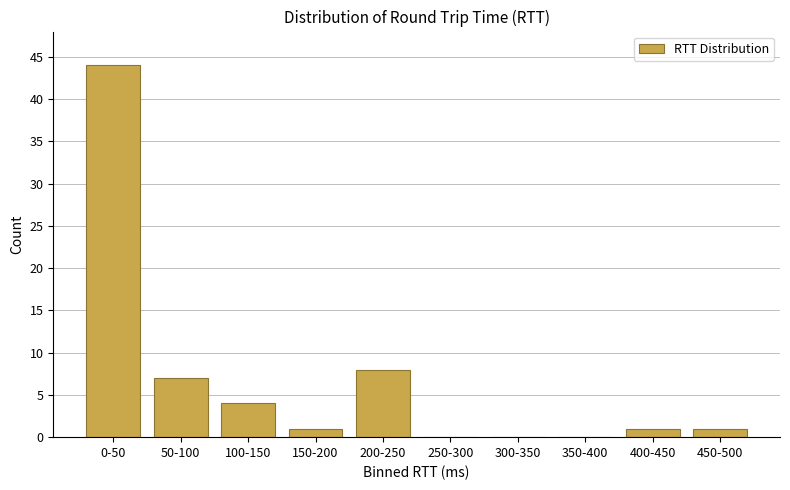

Reading left to right, what are all the values shown in this chart?

0-50=44	50-100=7	100-150=4	150-200=1	200-250=8	250-300=0	300-350=0	350-400=0	400-450=1	450-500=1